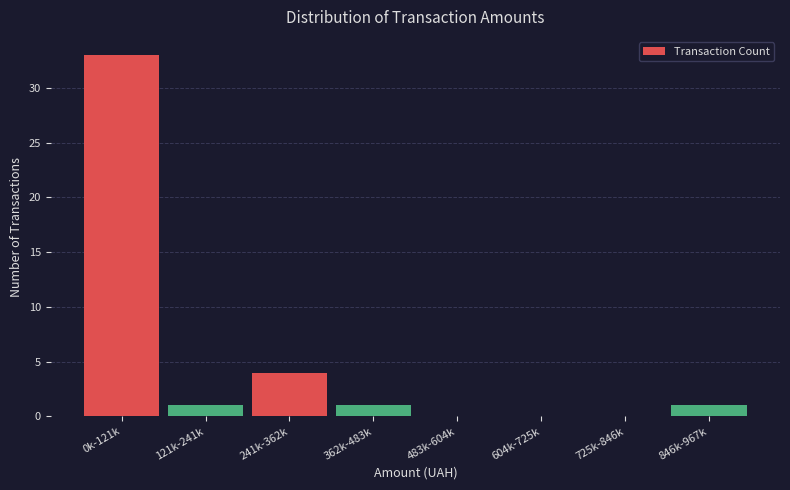

Reading left to right, what are all the values shown in this chart?

0k-121k=33	121k-241k=1	241k-362k=4	362k-483k=1	483k-604k=0	604k-725k=0	725k-846k=0	846k-967k=1